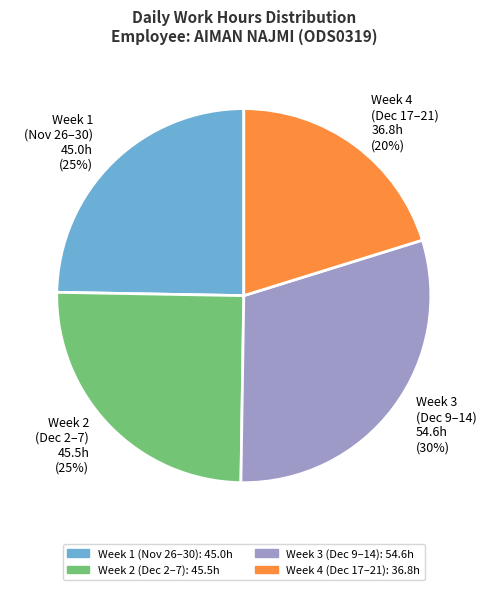

Do Week 2 (Dec 2–7) and Week 4 (Dec 17–21) together represent more than half of the pie?

No